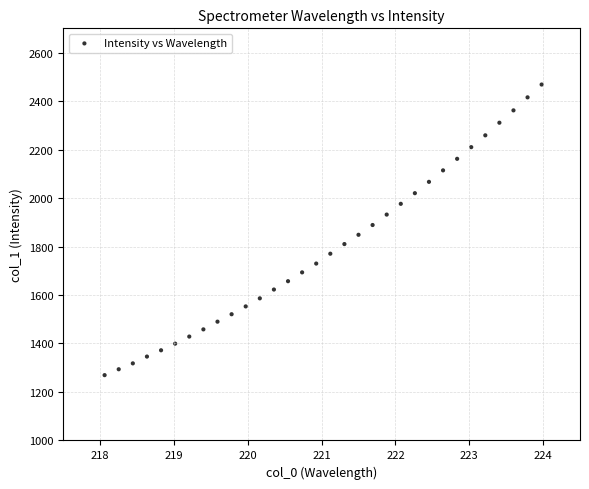

What is the range of X values (max minus min)?

5.9